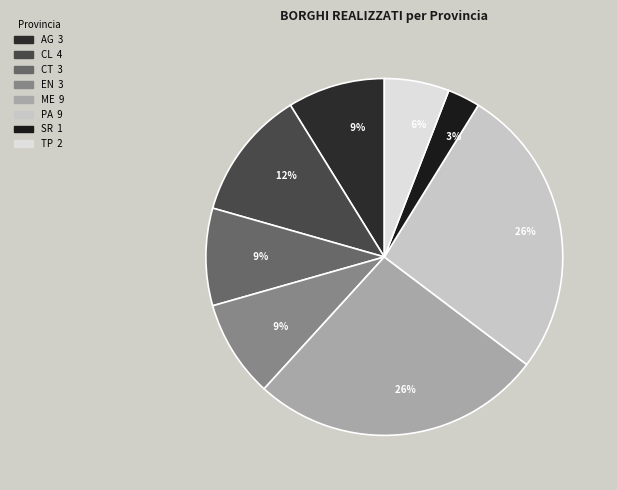

To the nearest percent, what is the average slice percentage?

12%